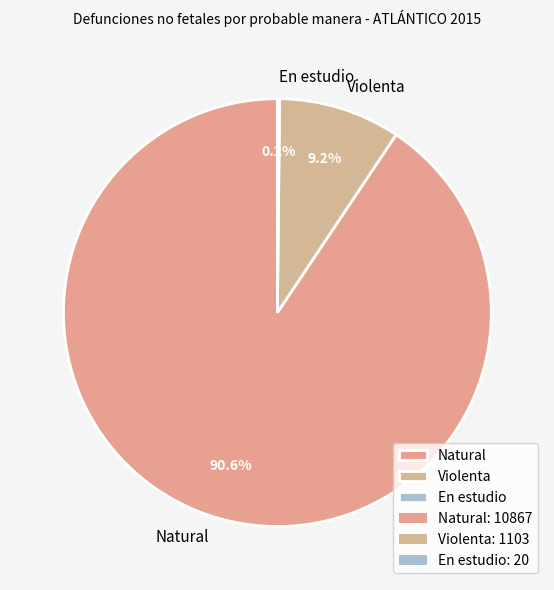

What percentage is NOT represented by Violenta?

90.8%